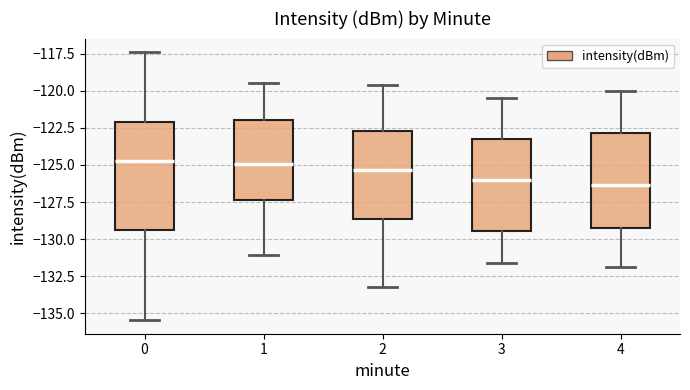

Reading left to right, transcribe this box plot: for each box, give where its median line is, the range the box spans, and where its two whiskers end, as read against the y-axis. The values are not printed on the chart, so give them approximately, as read against the axis.

0: median -124.5, box -129.5 to -122.0, whiskers -135.5 to -117.5
1: median -125.0, box -127.5 to -122.0, whiskers -131.0 to -119.5
2: median -125.5, box -128.5 to -122.5, whiskers -133.0 to -119.5
3: median -126.0, box -129.5 to -123.5, whiskers -131.5 to -120.5
4: median -126.5, box -129.0 to -123.0, whiskers -132.0 to -120.0